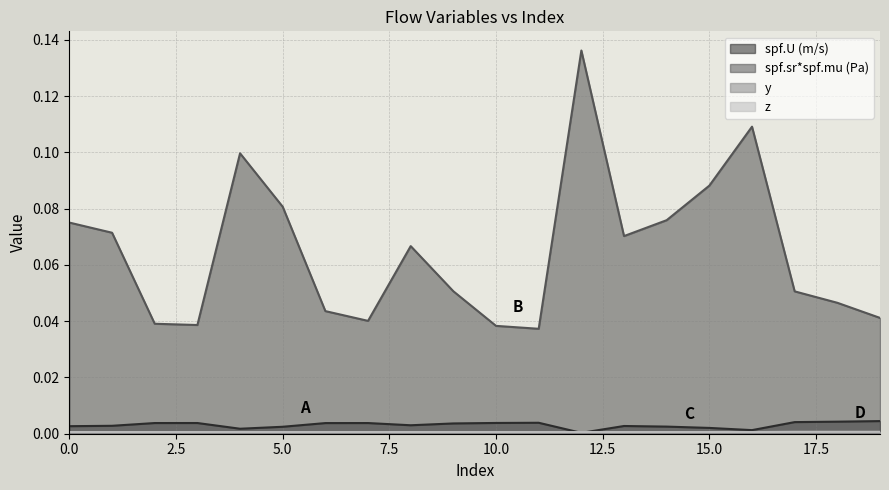

Which series has the widest spread of values?

spf.sr*spf.mu (Pa)